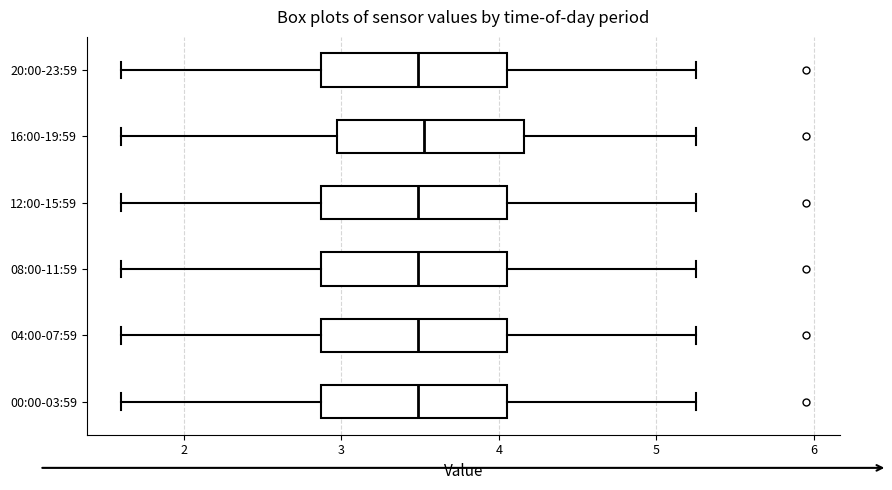

Where is the left edge of the box for 08:00-11:59 on the x-axis? The values are not printed on the chart, so give them approximately, as read against the axis.

2.9